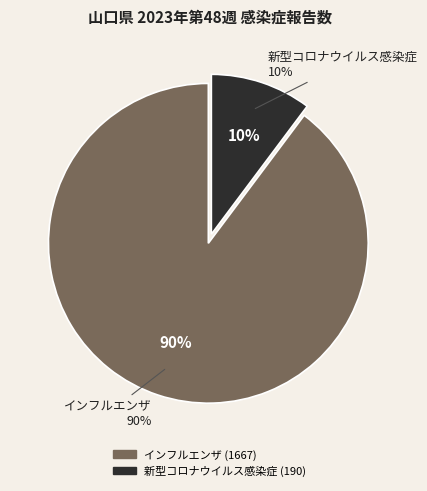

True or false: インフルエンザ accounts for 90% of the total.

True